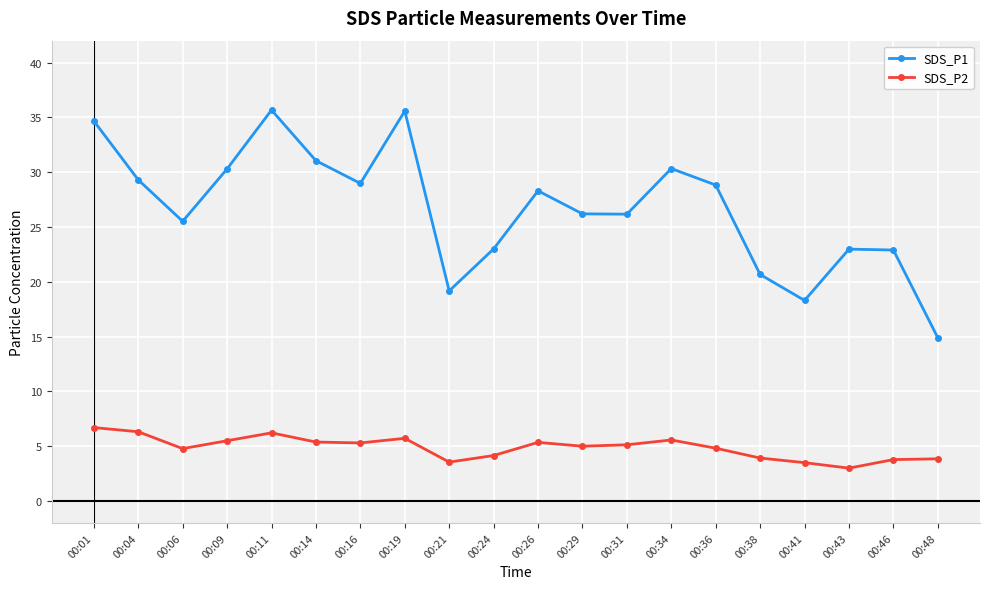

Where does the SDS_P2 series first go above 5?

00:01